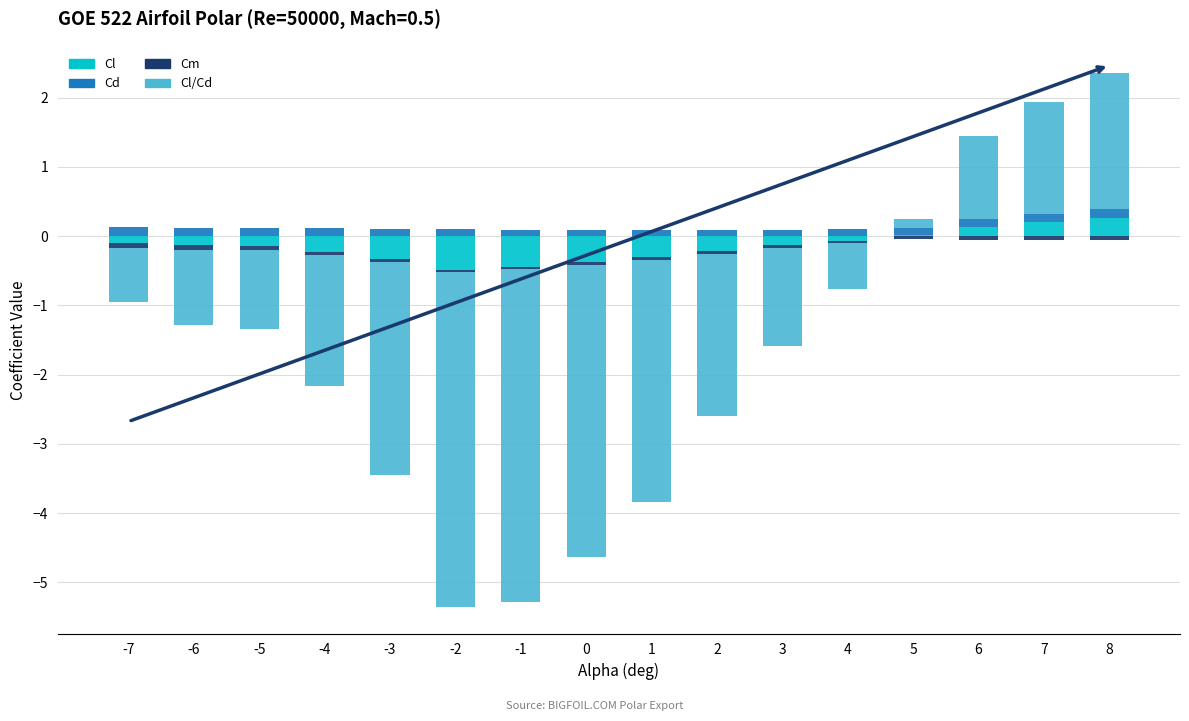

Which series has the largest range (max minus min)?

Cl/Cd